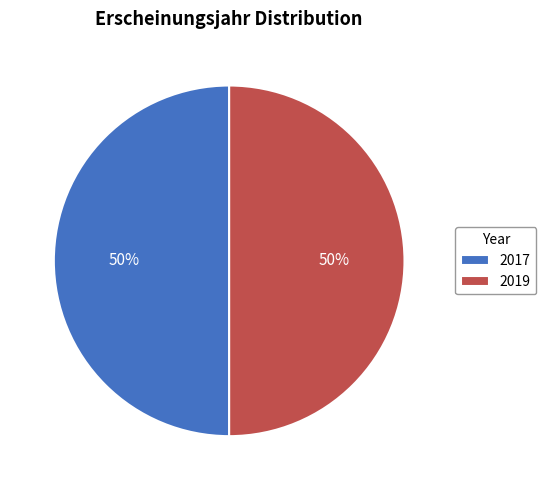

Combined, do 2017 and 2019 account for over 50%?

Yes